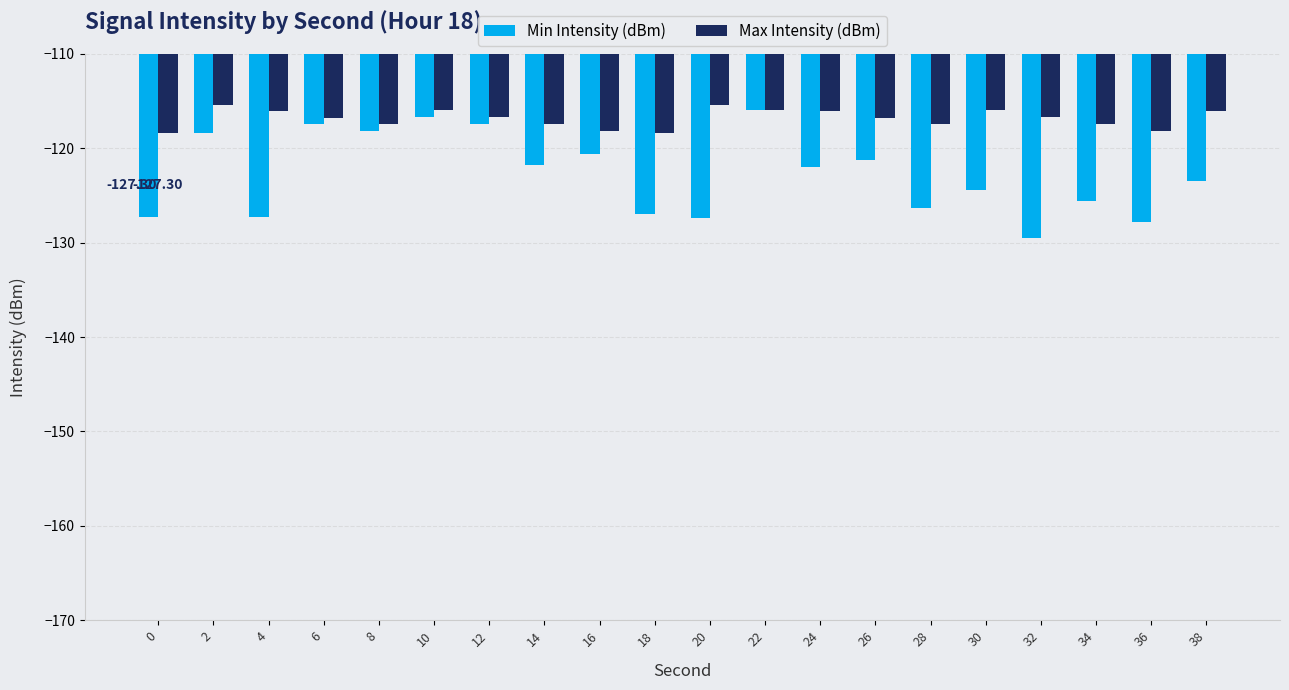

What is the difference between the maximum and minimum values in the Min Intensity (dBm) series?

13.5